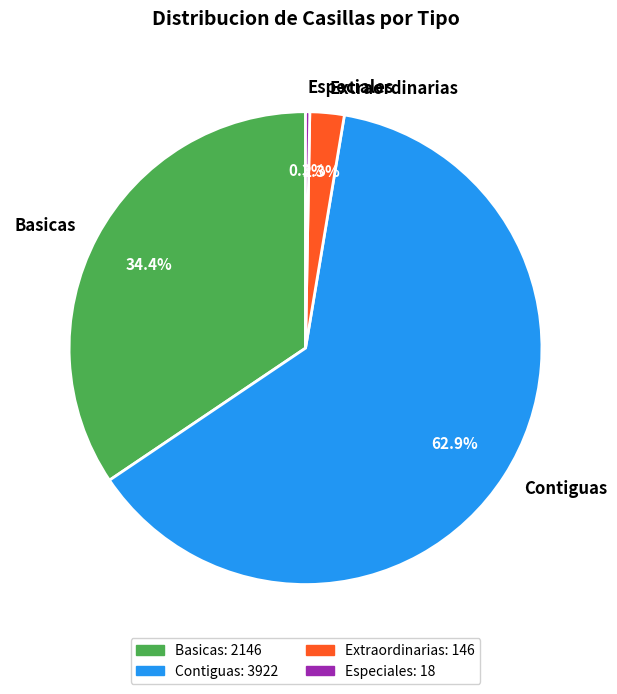

To the nearest percent, what is the difference between the largest and smallest slice percentages?

63%